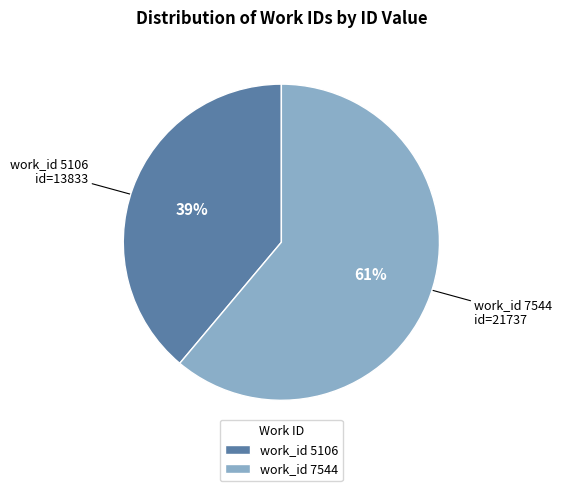

What is the largest slice in the pie chart?

work_id 7544